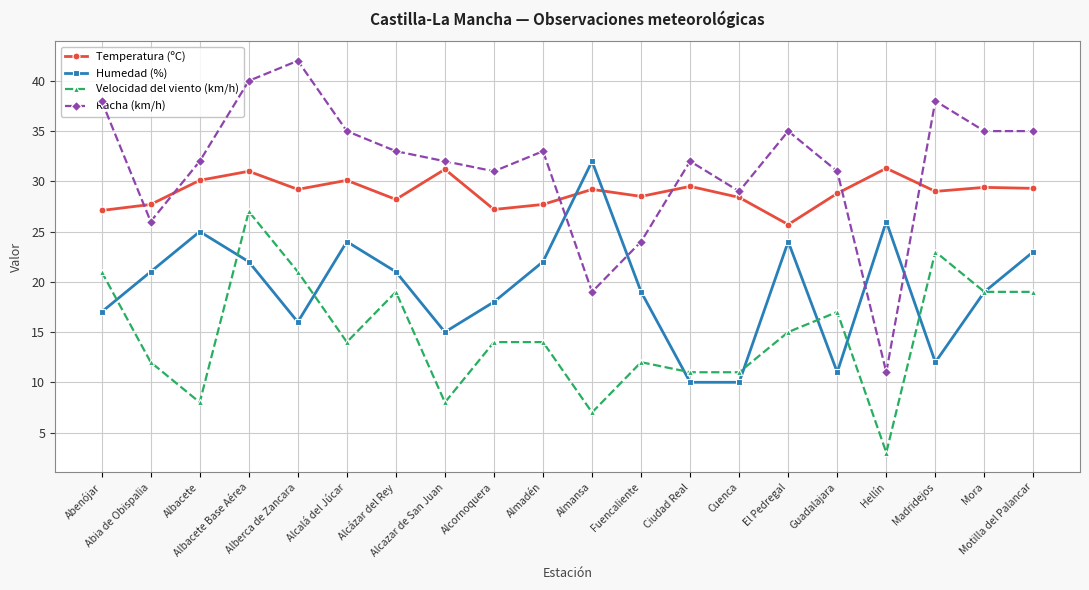

True or false: Velocidad del viento (km/h) and Temperatura (ºC) intersect in this chart.

False